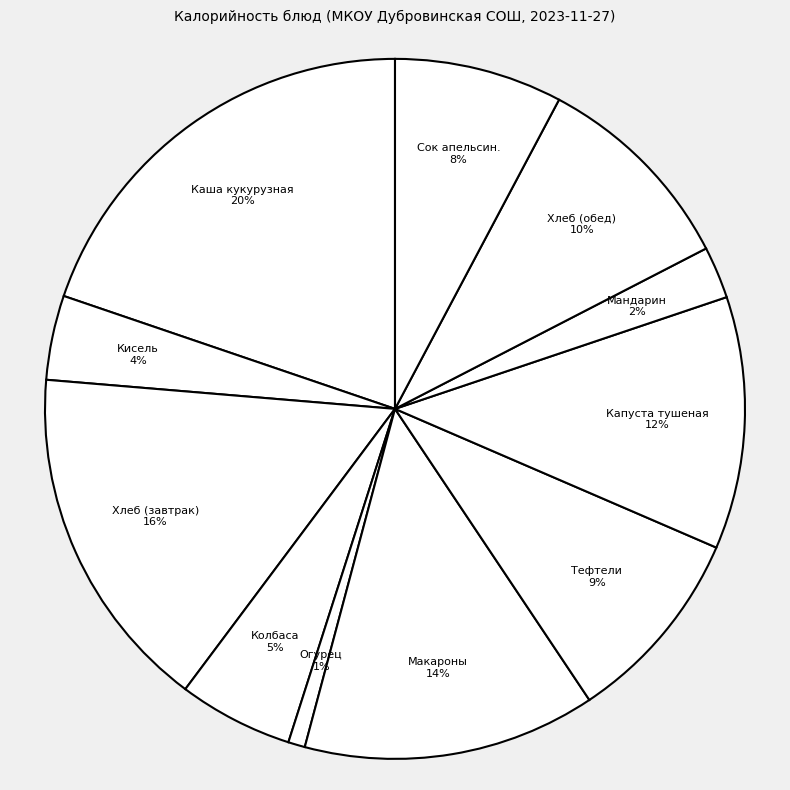

How many slices are in this pie chart?

11